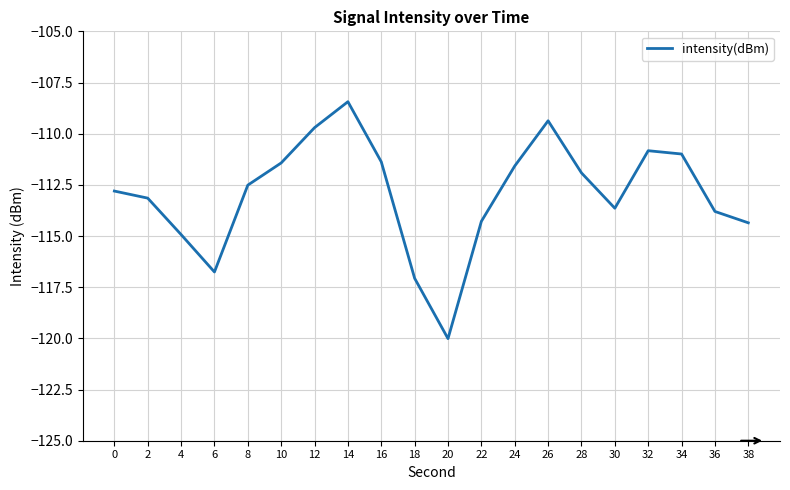

What is the average value?

-112.9